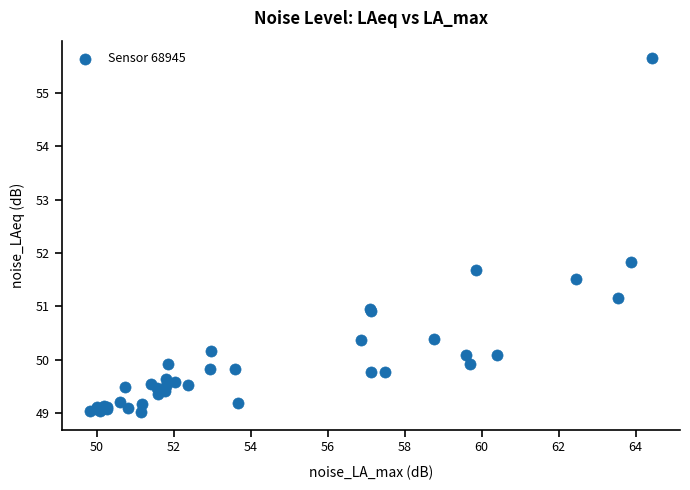

What Y value in the scatter plot is closest to 52?

51.8